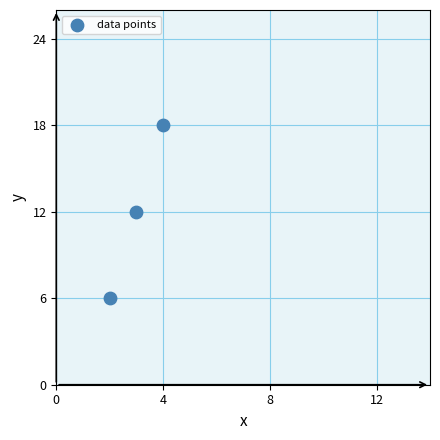

What is the range of Y values (max minus min)?

12